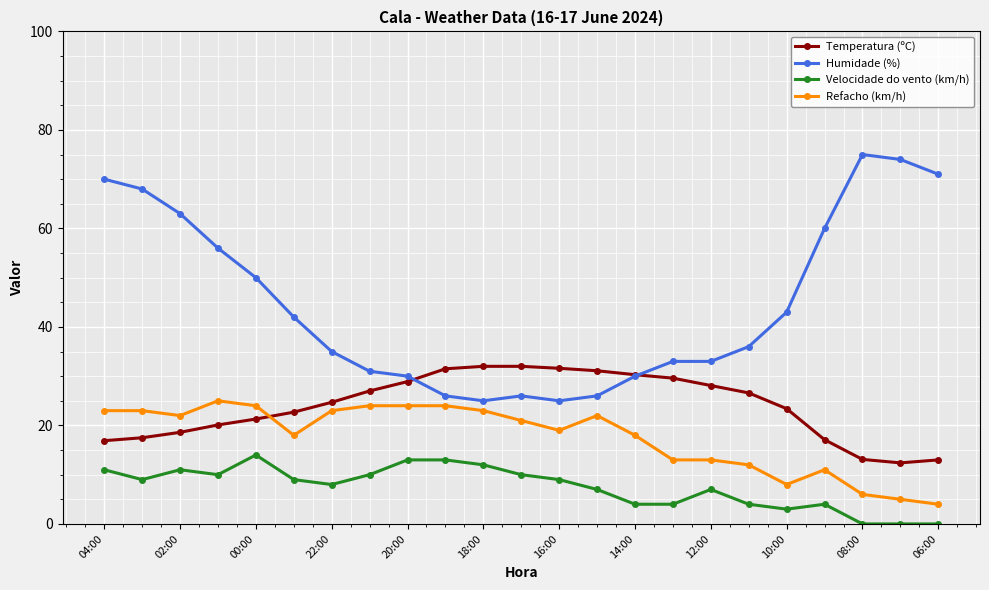

How many data points in Temperatura (ºC) are above 24?

12